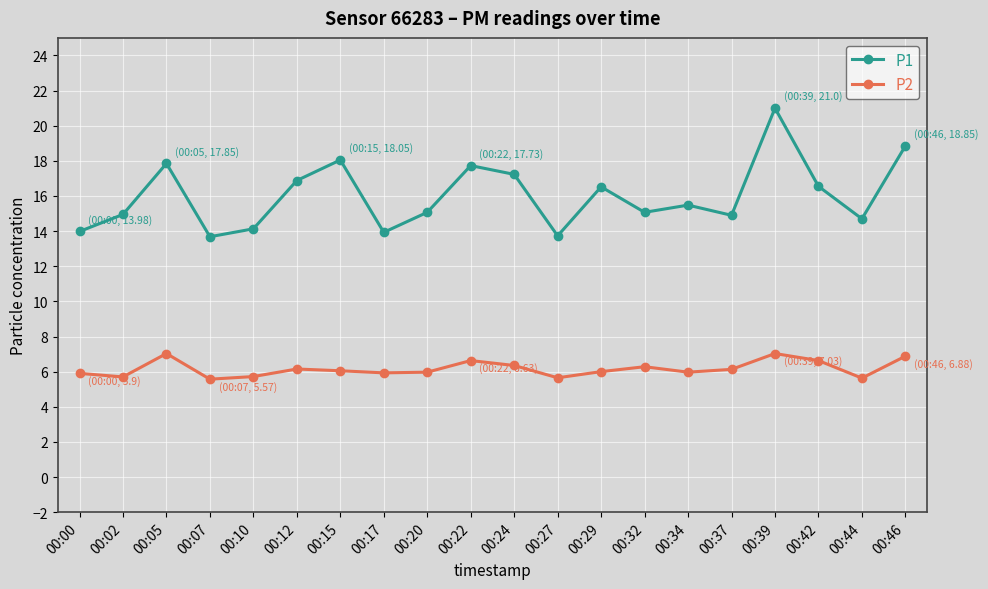

What is the sum of the P2 values at 00:12 and 00:37?

12.3